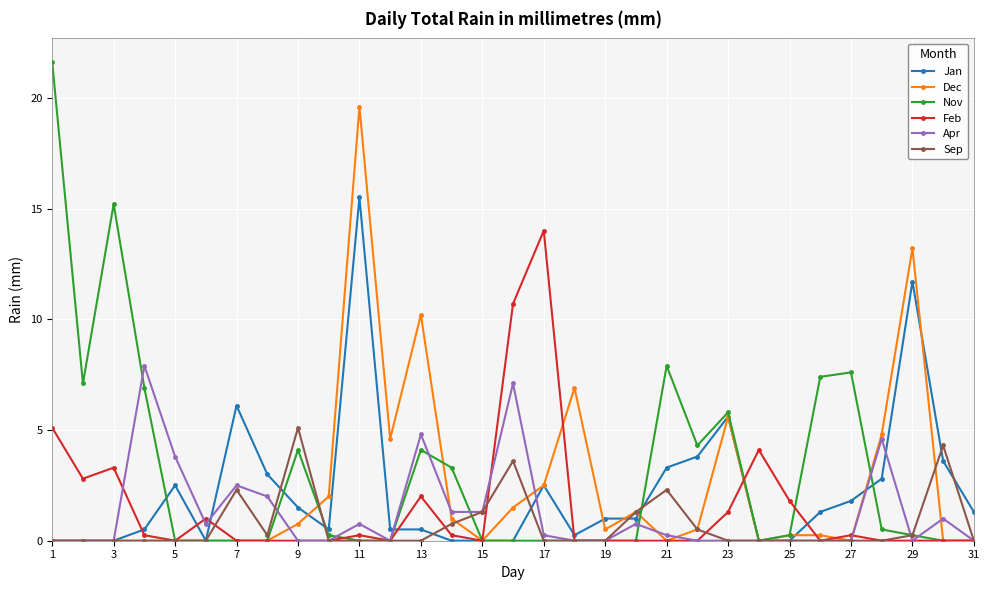

True or false: Sep has more than 0 interior local peaks.

True